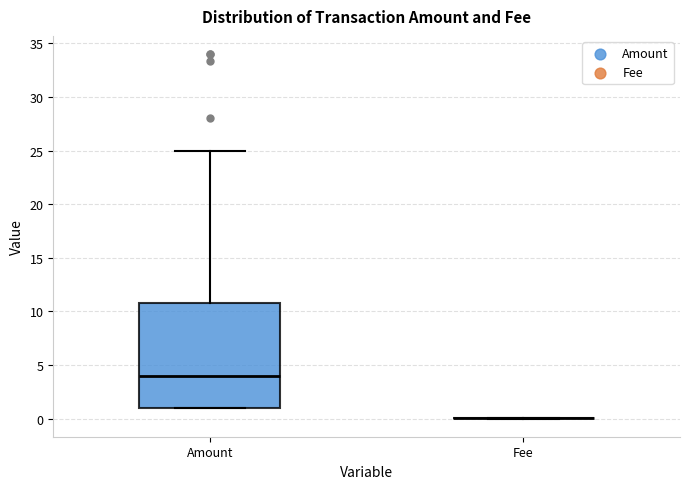

Reading left to right, transcribe this box plot: for each box, give where its median line is, the range the box spans, and where its two whiskers end, as read against the y-axis. The values are not printed on the chart, so give them approximately, as read against the axis.

Amount: median 4, box 1 to 11, whiskers 1 to 25
Fee: box collapsed to a line at 0, whiskers 0 to 0